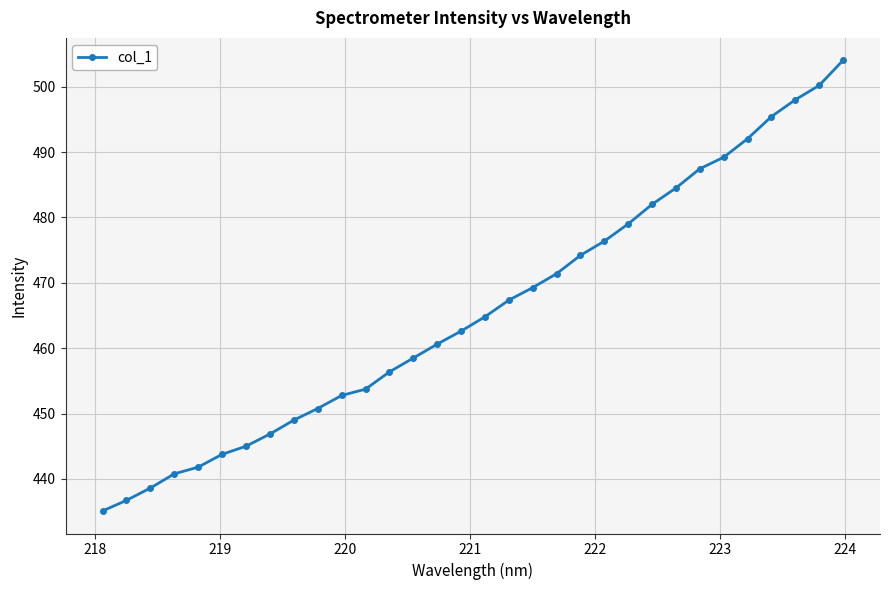

What is the minimum value shown in the chart?

435.1